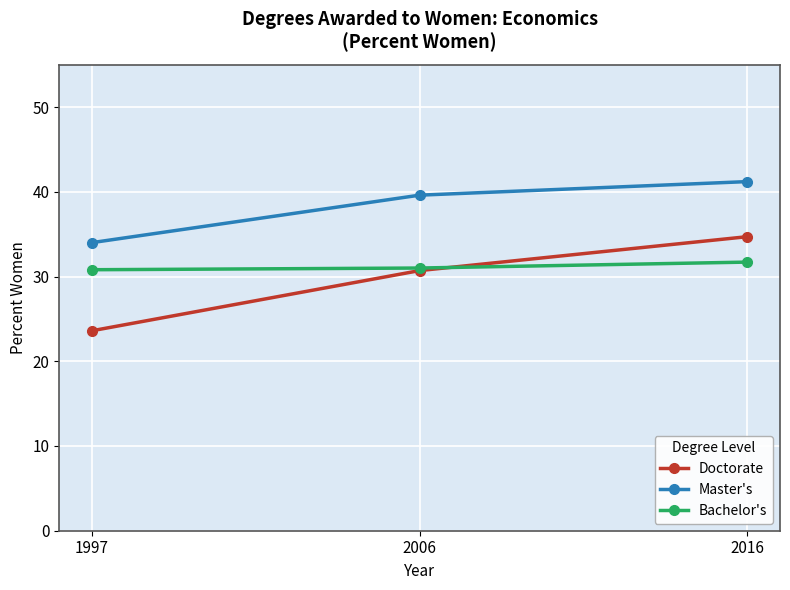

What value does the Doctorate series have at 1997?

23.6